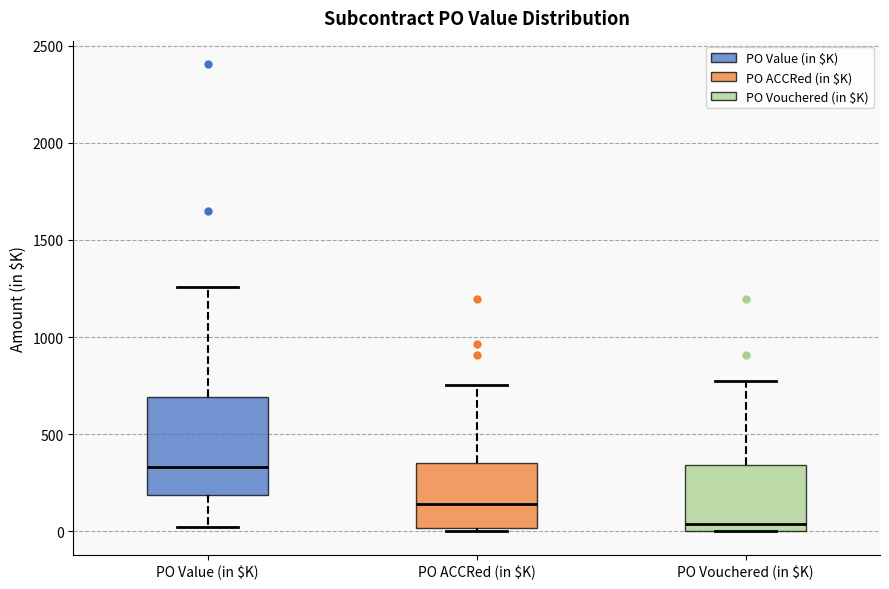

Which box's median line is the lowest?

PO Vouchered (in $K)